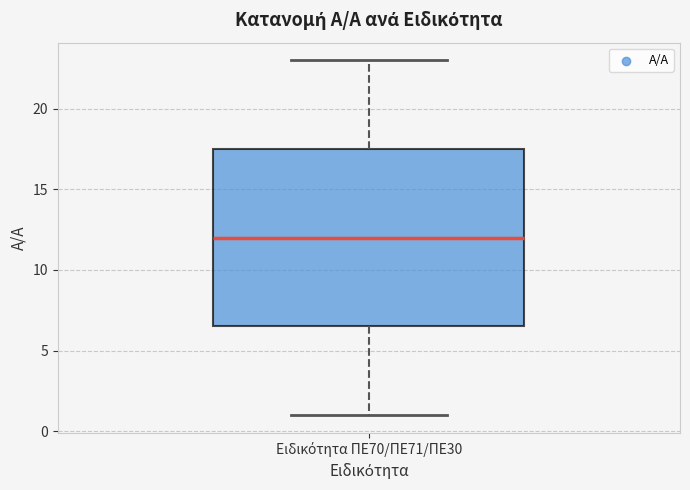

Transcribe this box plot: give where the median line is, the range the box spans, and where the two whiskers end, as read against the y-axis. The values are not printed on the chart, so give them approximately, as read against the axis.

median 12.0, box 6.5 to 17.5, whiskers 1.0 to 23.0